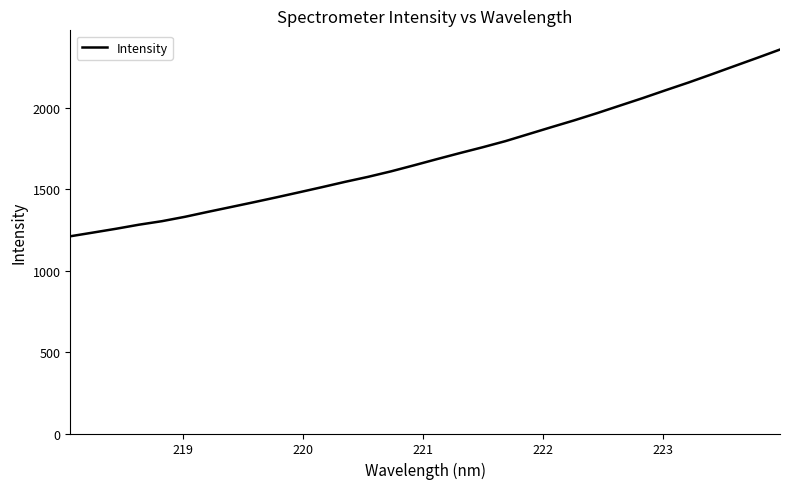

What is the smallest value displayed?

1211.8